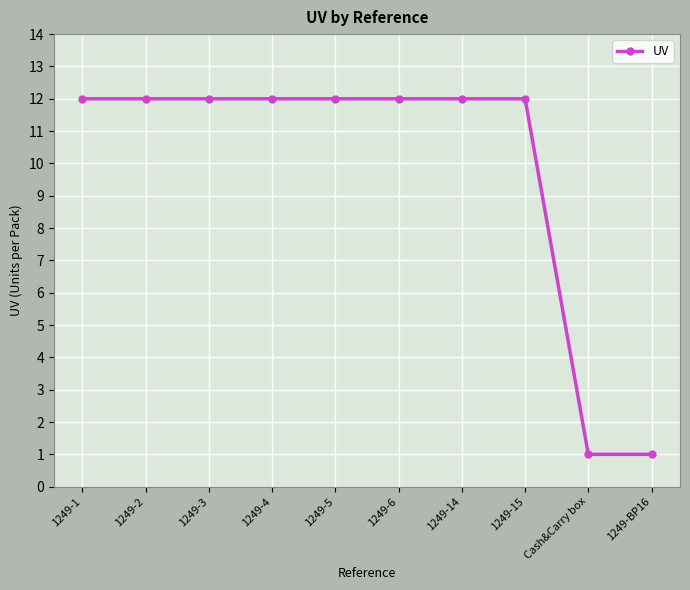

What is the greatest value displayed?

12